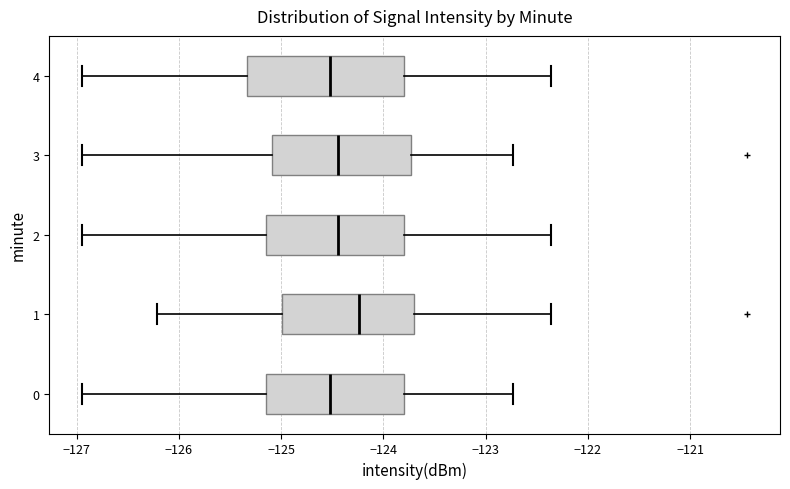

Where does the left whisker of the box at y = 4 end on the x-axis? The values are not printed on the chart, so give them approximately, as read against the axis.

-126.9